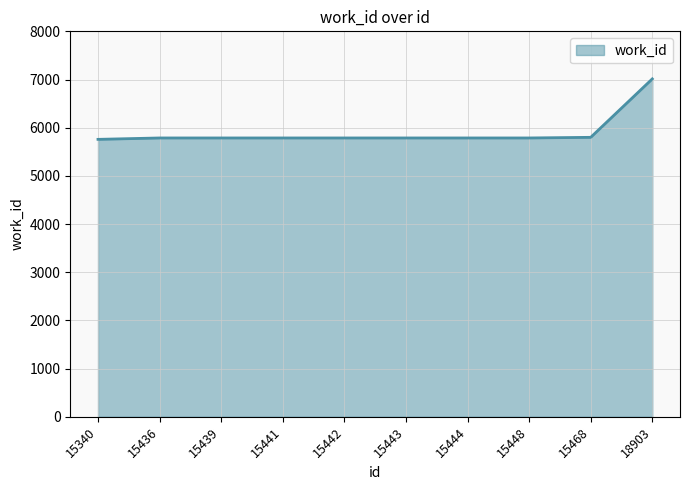

Does the chart display data point markers on the line(s)?

No